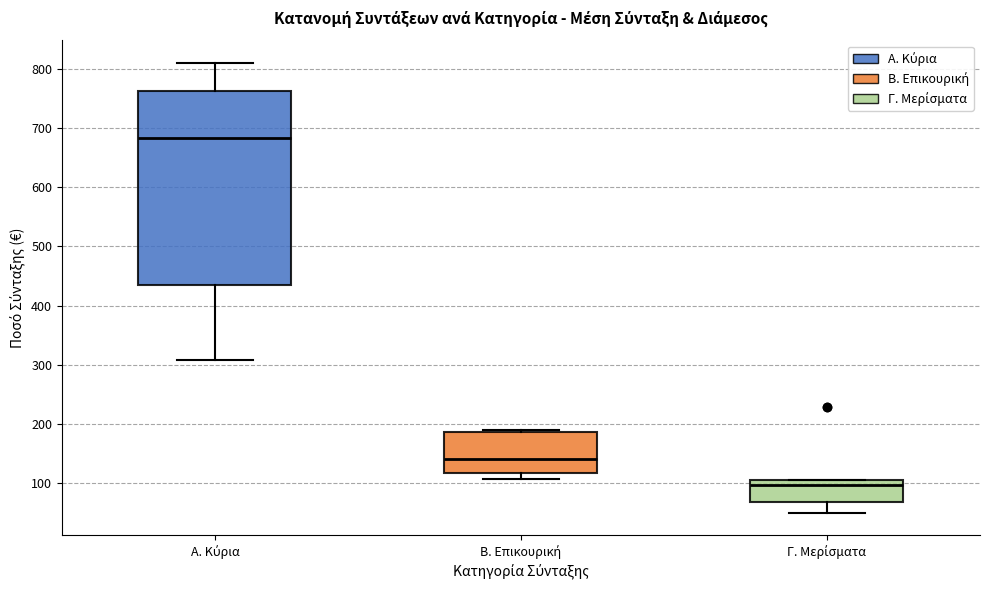

Reading left to right, transcribe this box plot: for each box, give where its median line is, the range the box spans, and where its two whiskers end, as read against the y-axis. The values are not printed on the chart, so give them approximately, as read against the axis.

Α. Κύρια: median 680, box 430 to 760, whiskers 310 to 810
Β. Επικουρική: median 140, box 120 to 190, whiskers 110 to 190 (just above the box's upper edge)
Γ. Μερίσματα: median 100 (just below the box's upper edge), box 70 to 100, whiskers 50 to 100